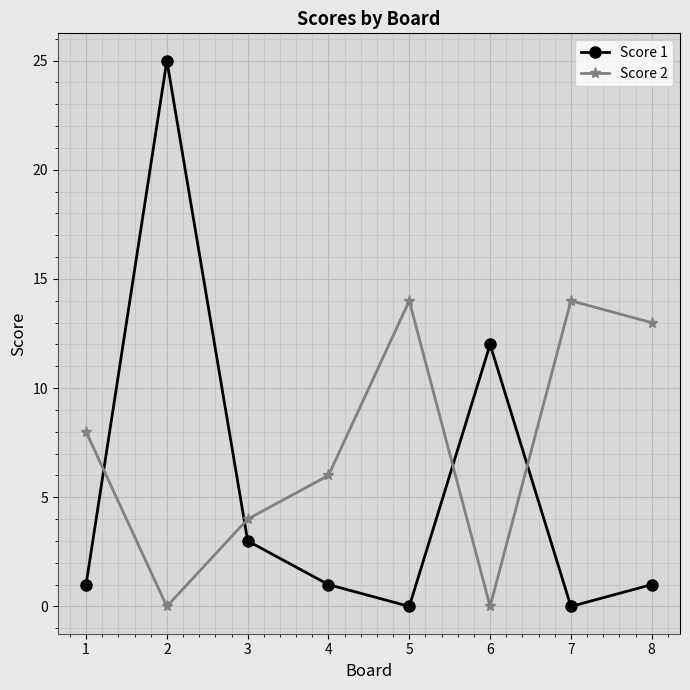

What is the total value across all series at 1?

9